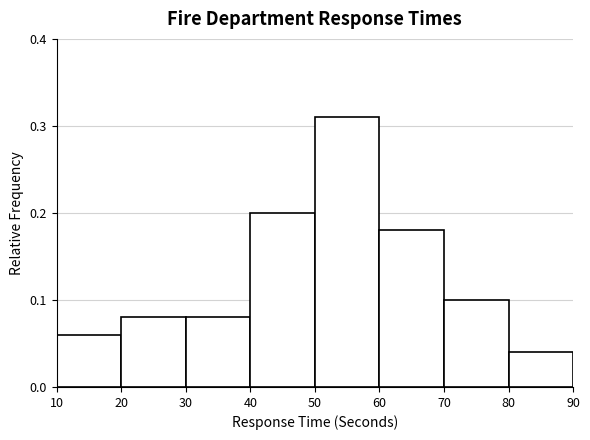

Reading left to right, list every bar in this chart as the range it spans on the x-axis followed by its height. The values are not printed on the chart, so give them approximately, as read against the axis.

10 to 20: 0.06
20 to 30: 0.08
30 to 40: 0.08
40 to 50: 0.20
50 to 60: 0.31
60 to 70: 0.18
70 to 80: 0.10
80 to 90: 0.04